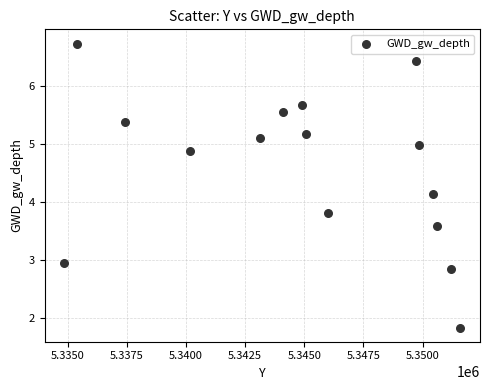

What is the range of X values (max minus min)?

16725.0